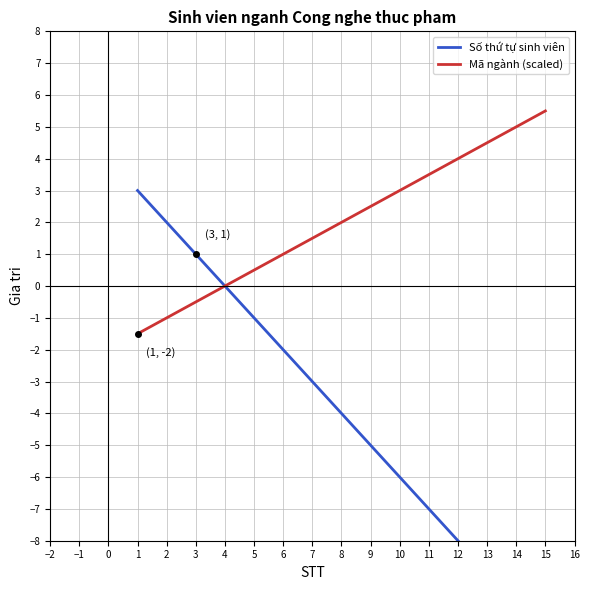

Rank the categories by Mã ngành (scaled) value from highest to lowest.

15, 14, 13, 12, 11, 10, 9, 8, 7, 6, 5, 4, 3, 2, 1